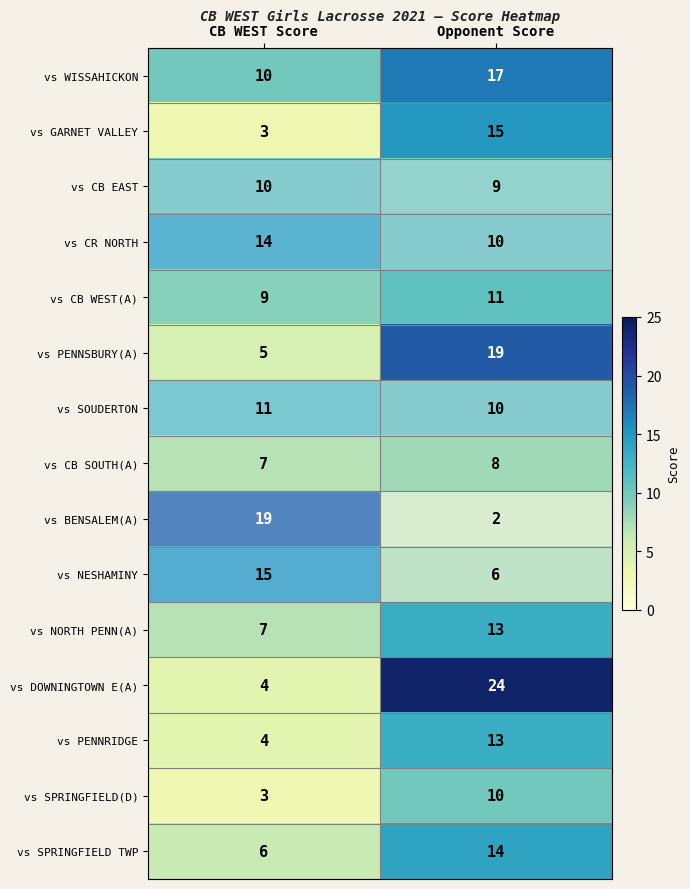

Which series has the largest total across all categories?

vs DOWNINGTOWN E(A)